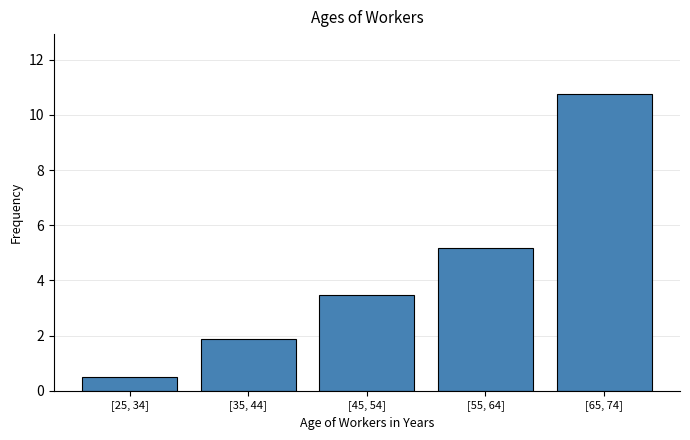

Reading left to right, list all the values displayed in this chart.

[25, 34]=0.5	[35, 44]=1.9	[45, 54]=3.5	[55, 64]=5.2	[65, 74]=10.8